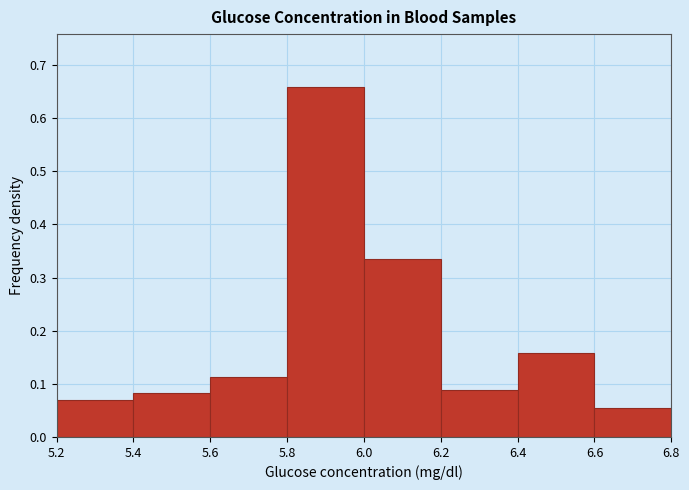

Over which range of the x-axis is the bar tallest?

5.8 to 6.0